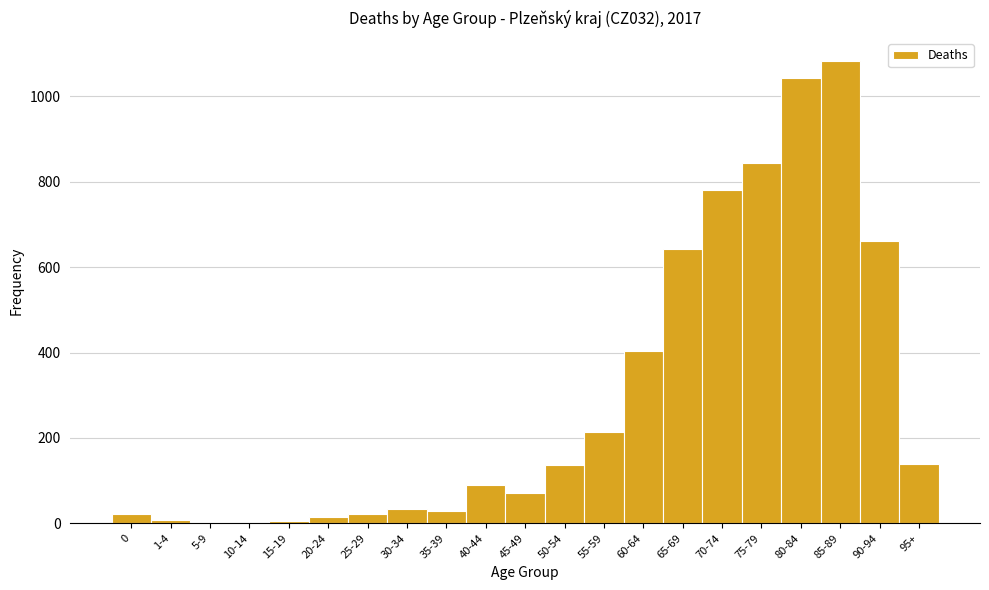

True or false: the data shows 137 at 50-54.

True